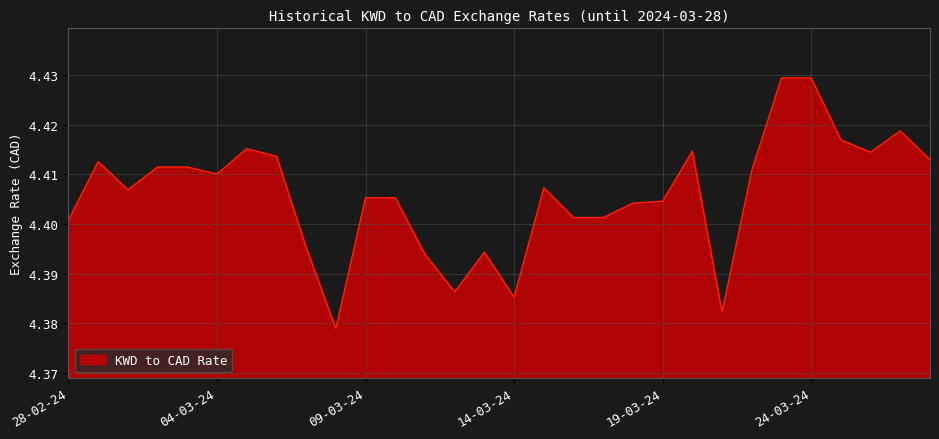

What is the label of the 9th point from the left?

07-03-24